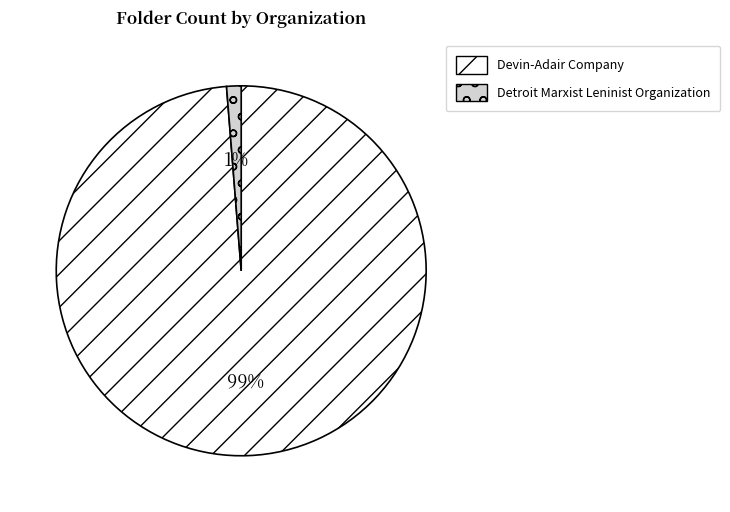

To the nearest percent, what is the average slice percentage?

50%